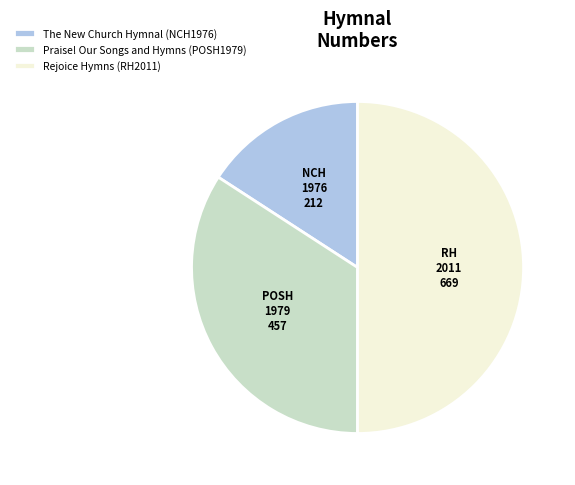

What is the ratio of the value at The New Church Hymnal (NCH1976) to the value at Praise! Our Songs and Hymns (POSH1979)?

0.5